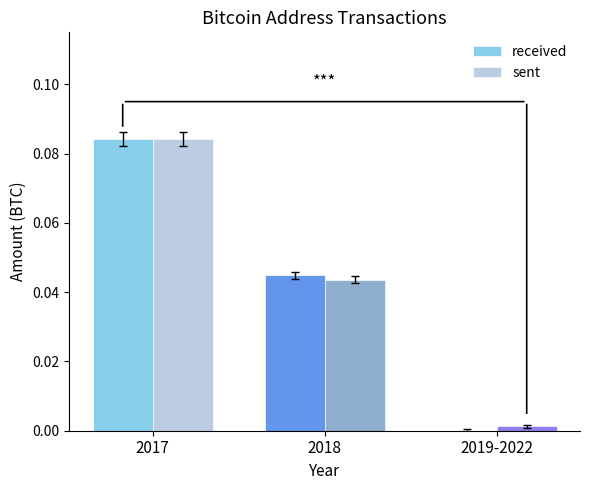

The sent series shows 0.0 at 2018. True or false?

True